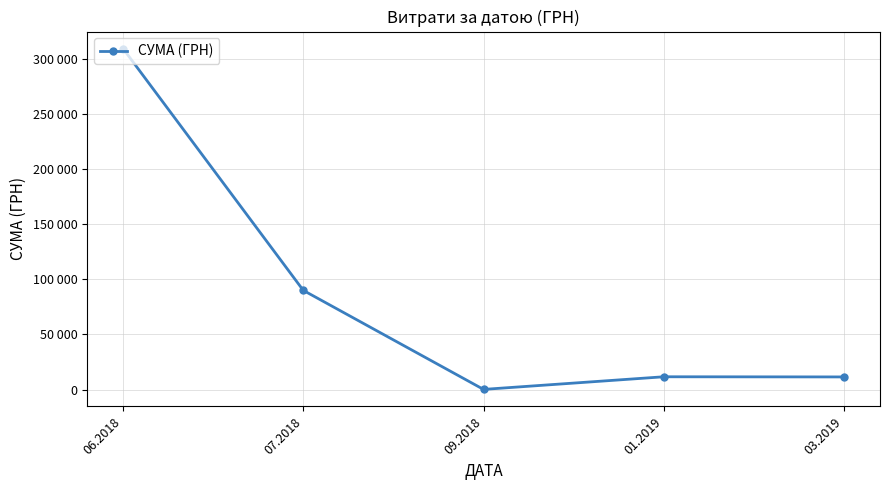

Does the chart have visible grid lines?

Yes